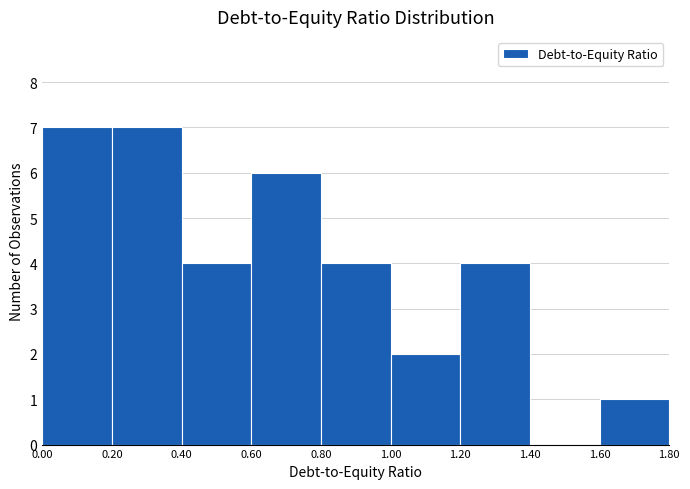

Reading left to right, transcribe this chart: for each bar, give the range it covers on the x-axis and its height. The values are not printed on the chart, so give them approximately, as read against the axis.

0.00 to 0.20: 7
0.20 to 0.40: 7
0.40 to 0.60: 4
0.60 to 0.80: 6
0.80 to 1.00: 4
1.00 to 1.20: 2
1.20 to 1.40: 4
1.40 to 1.60: 0
1.60 to 1.80: 1